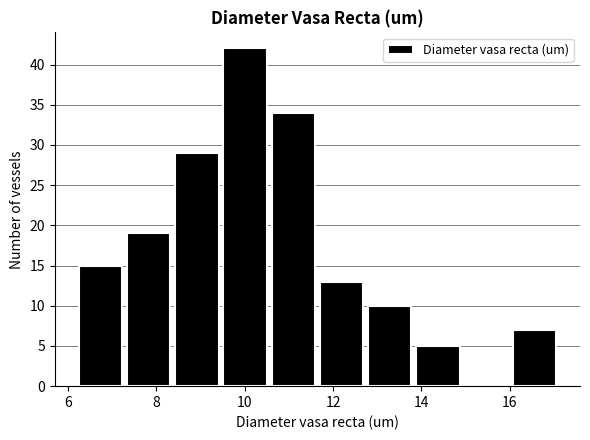

Which range on the x-axis has the tallest bar?

9.4 to 10.6